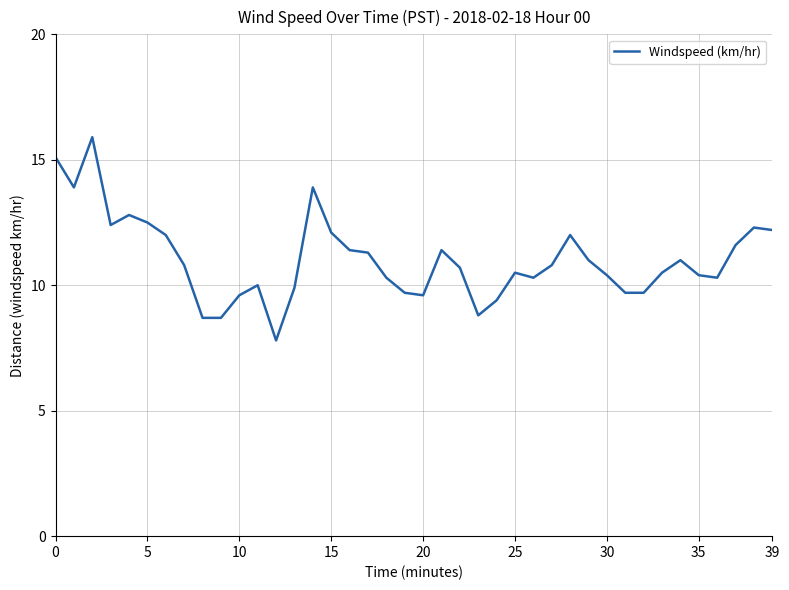

What is the smallest value displayed?

7.8